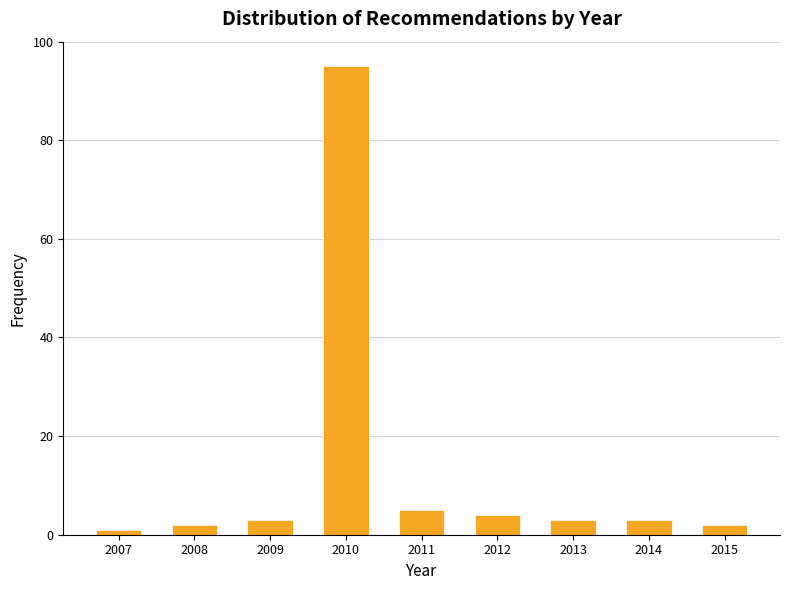

Reading left to right, extract all data points from this chart.

2007=1	2008=2	2009=3	2010=95	2011=5	2012=4	2013=3	2014=3	2015=2